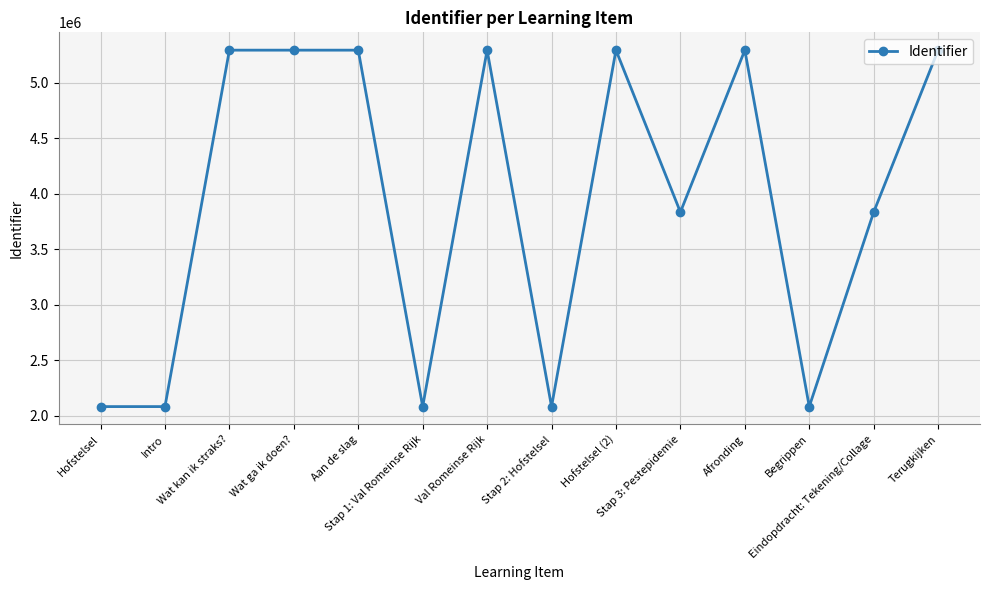

What is the change in value from Intro to Stap 2: Hofstelsel?

+9